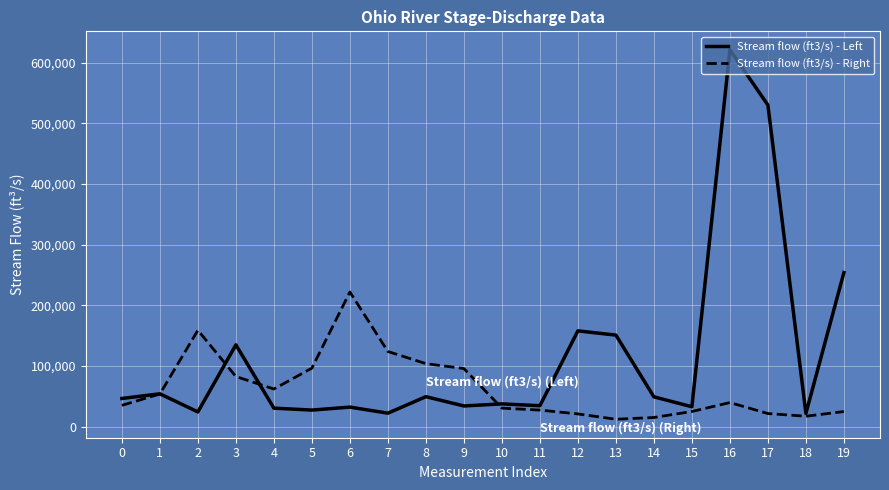

Rank the series by their average value, from lowest to highest.

Stream flow (ft3/s) - Right, Stream flow (ft3/s) - Left